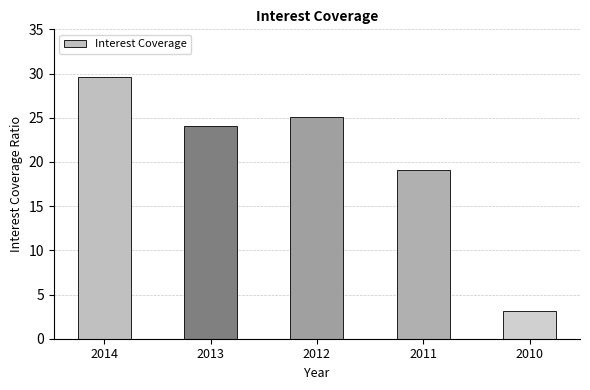

List the labels in order of value, smallest first.

2010, 2011, 2013, 2012, 2014